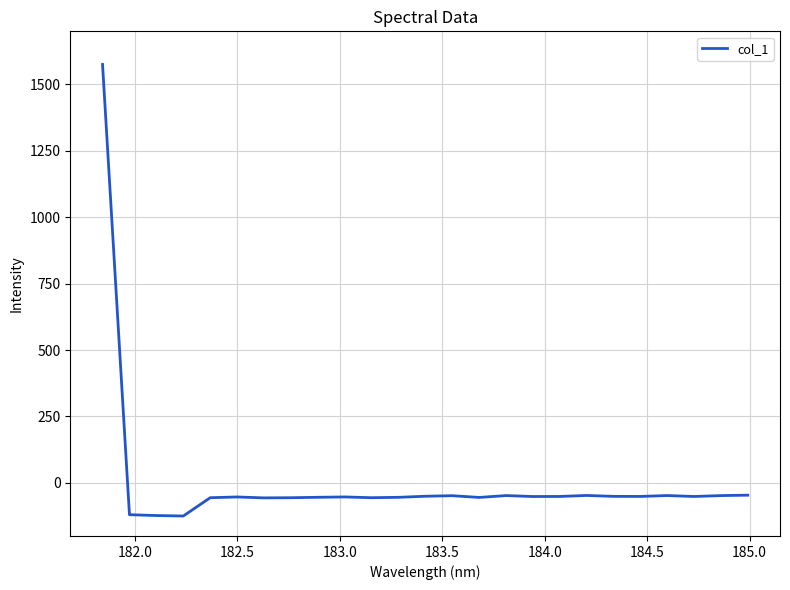

What is the minimum value shown in the chart?

-124.9